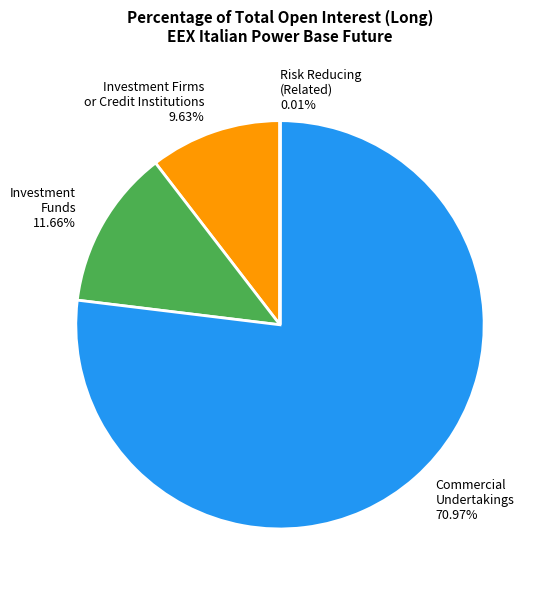

Do Commercial (Long) and Investment Firms (Long) together represent more than half of the pie?

Yes